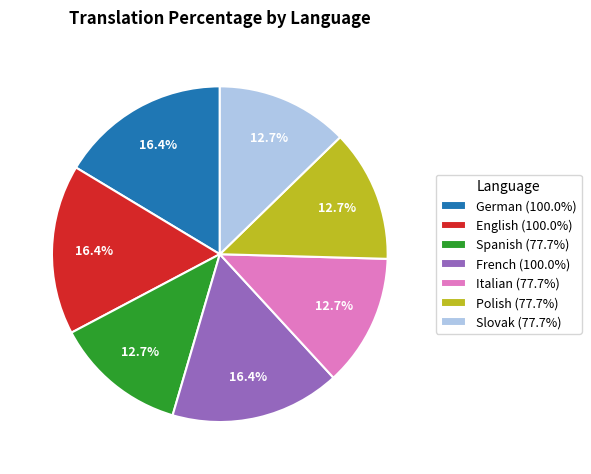

Count the number of slices in the pie.

7